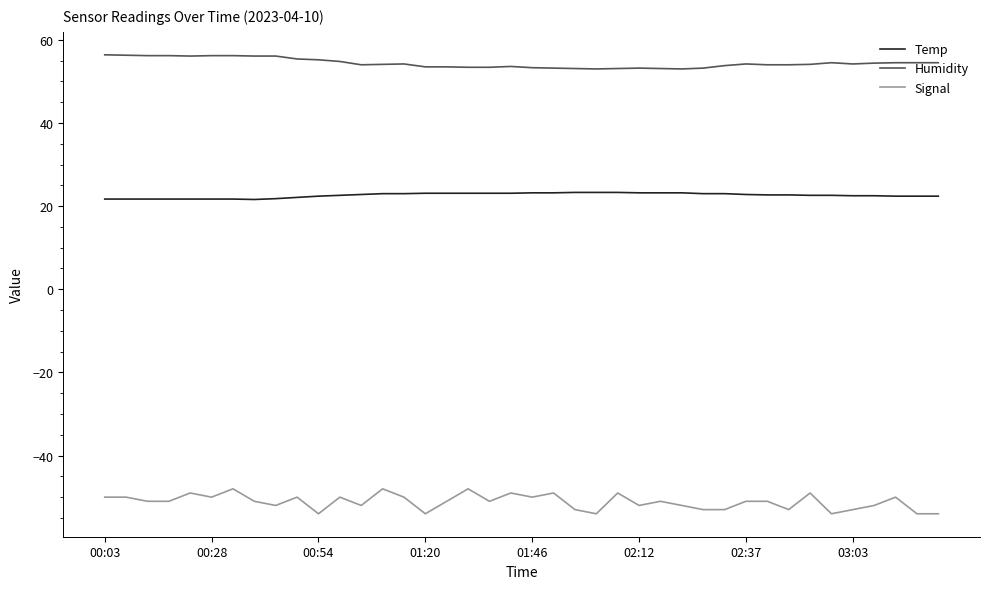

What is the minimum value shown in the chart?

-54.0